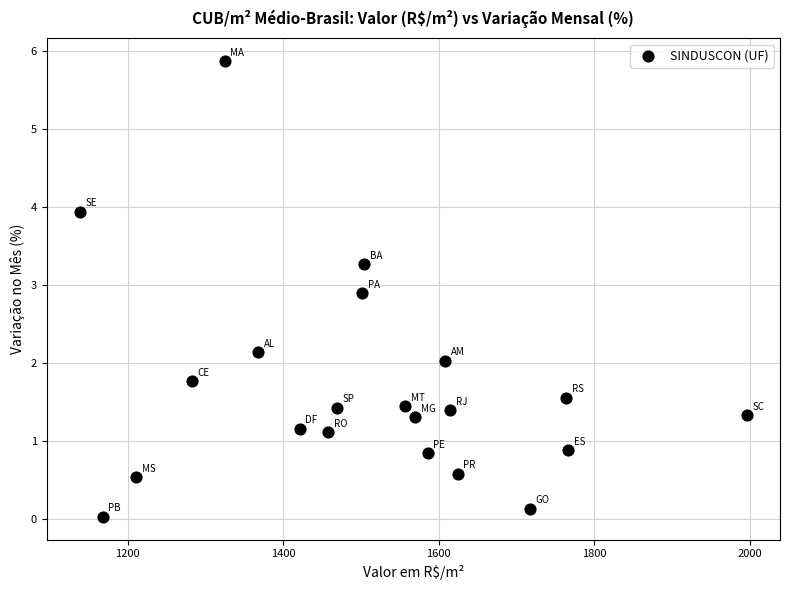

What is the range of X values (max minus min)?

857.2